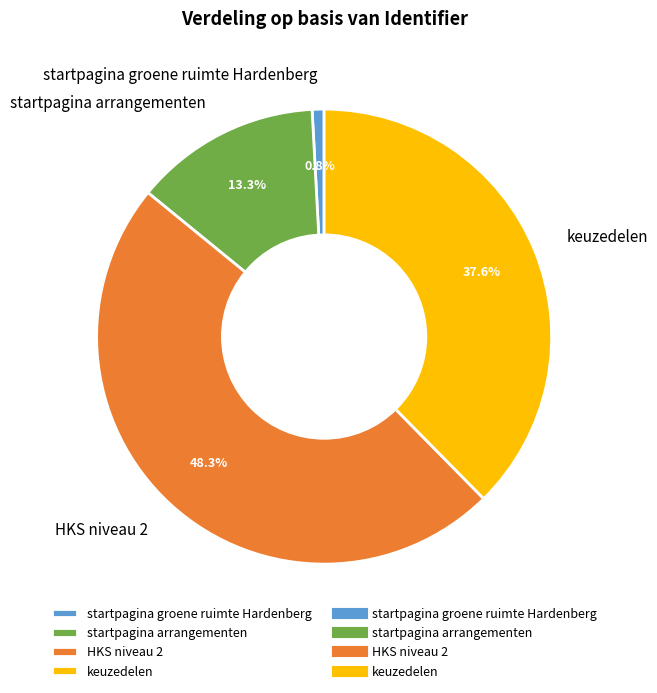

True or false: HKS niveau 2 accounts for 35% of the total.

False